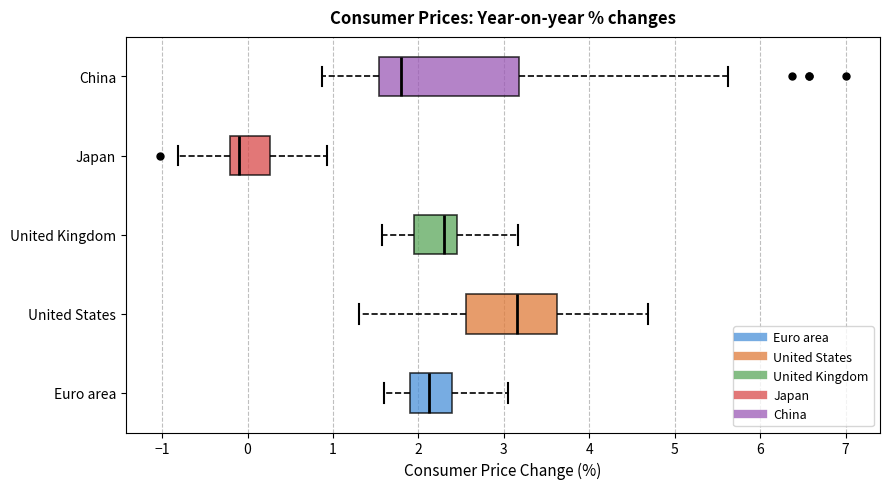

Reading bottom to top, read every box against the x-axis: the position of its median line, the range the box covers, and the ends of its whiskers. The values are not printed on the chart, so give them approximately, as read against the axis.

Euro area: median 2.1, box 1.9 to 2.4, whiskers 1.6 to 3.1
United States: median 3.1, box 2.6 to 3.6, whiskers 1.3 to 4.7
United Kingdom: median 2.3, box 1.9 to 2.4, whiskers 1.6 to 3.2
Japan: median -0.1, box -0.2 to 0.3, whiskers -0.8 to 0.9
China: median 1.8, box 1.5 to 3.2, whiskers 0.9 to 5.6